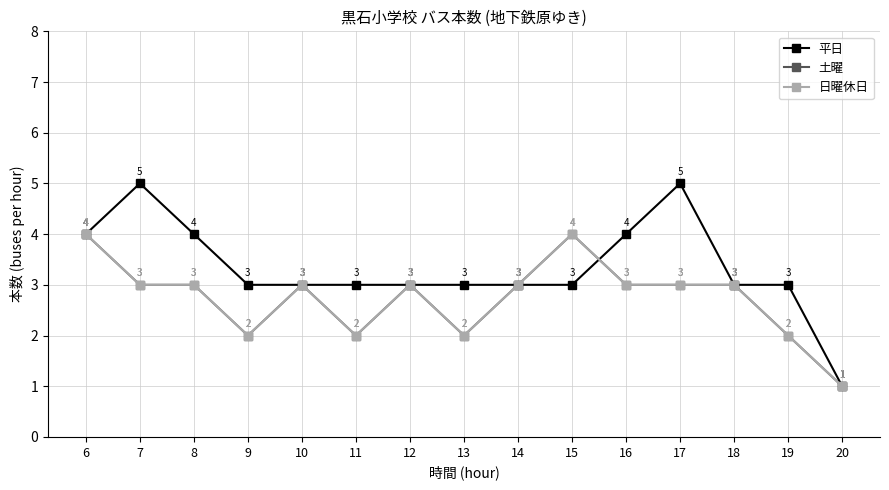

At which label does 平日 reach its minimum?

20